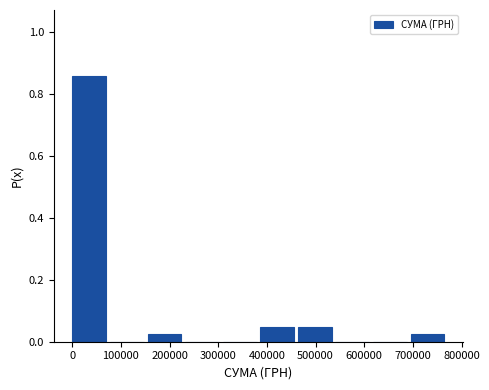

Reading left to right, list every bar in this chart as the range it spans on the x-axis followed by its height. Neither the bar edges nor the heights are printed on the chart, so give them approximately, as read against the axes.

0 to 80000: 0.86
80000 to 150000: 0
150000 to 230000: 0.02
230000 to 310000: 0
310000 to 390000: 0
390000 to 460000: 0.04
460000 to 540000: 0.04
540000 to 620000: 0
620000 to 700000: 0
700000 to 770000: 0.02